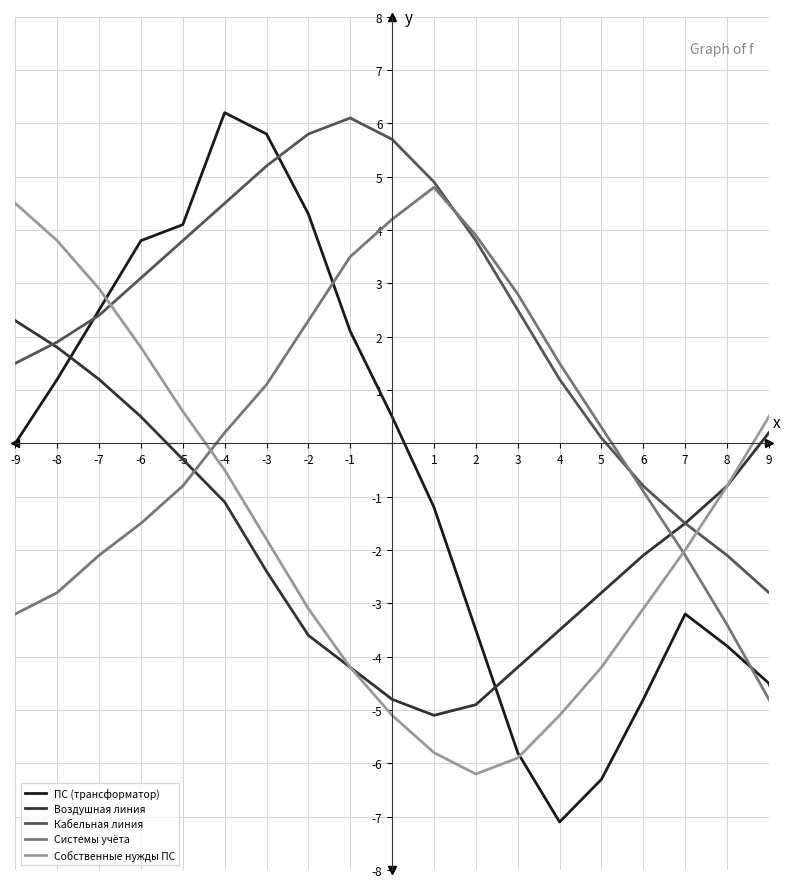

How many intersections are there between Воздушная линия and ПС (трансформатор)?

2